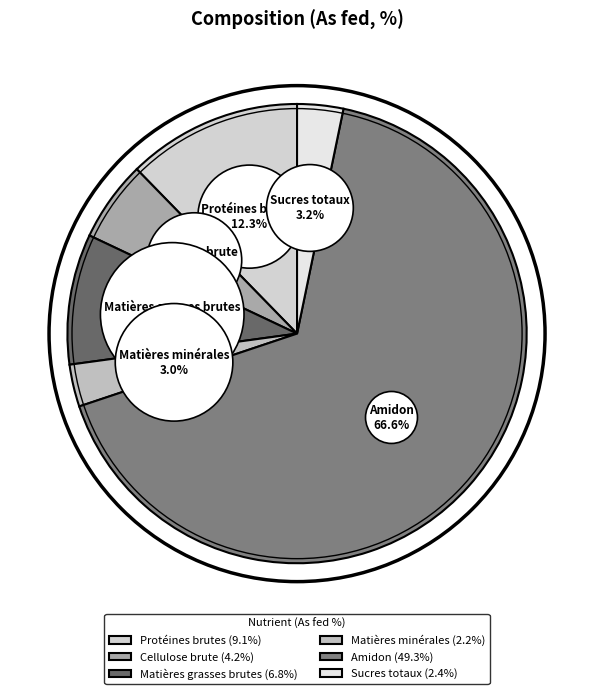

How many slices are in this pie chart?

6